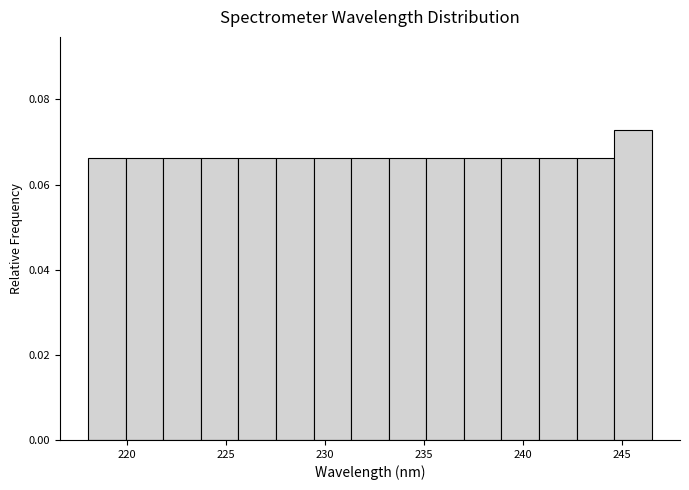

Around what value on the x-axis is the tallest bar? Give the approximate position of its centre, as read against the axis.

245.5